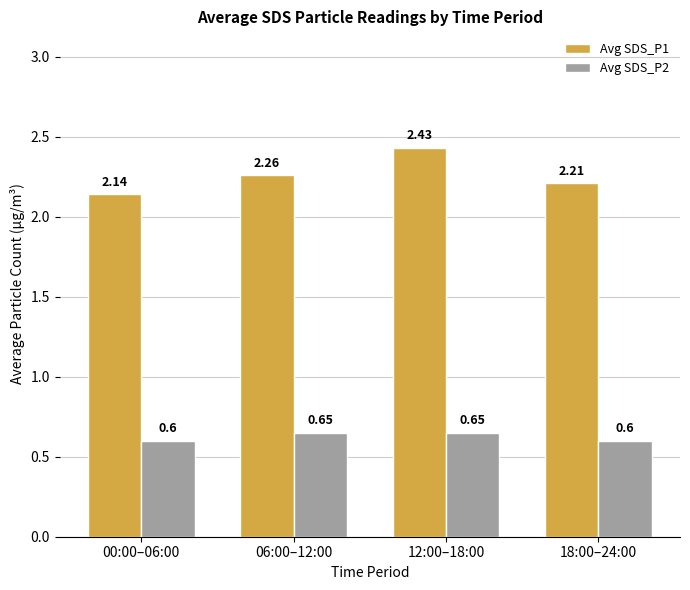

Between 00:00–06:00 and 12:00–18:00, which series saw the biggest shift?

Avg SDS_P1